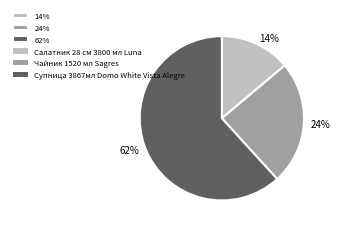

To the nearest percent, what is the difference between the largest and smallest slice percentages?

48%